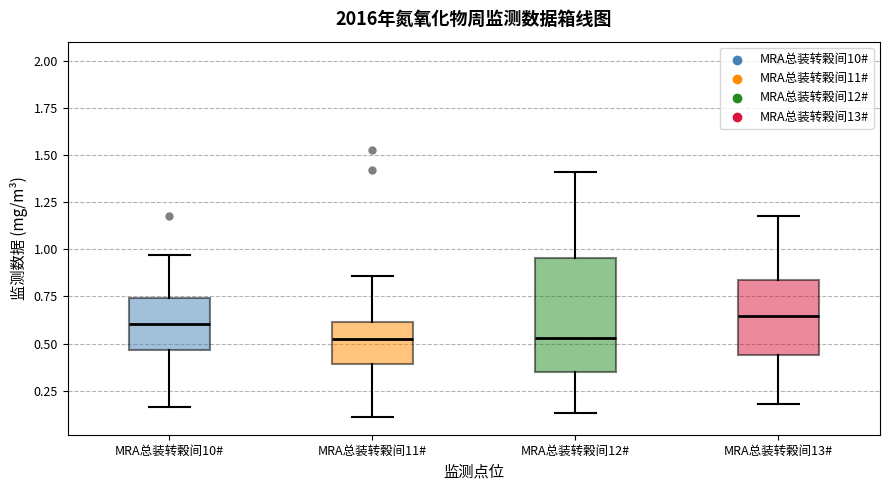

Reading left to right, read every box against the y-axis: the position of its median line, the range the box covers, and the ends of its whiskers. The values are not printed on the chart, so give them approximately, as read against the axis.

MRA总装转榖间10#: median 0.60, box 0.45 to 0.75, whiskers 0.15 to 0.95
MRA总装转榖间11#: median 0.50, box 0.40 to 0.60, whiskers 0.10 to 0.85
MRA总装转榖间12#: median 0.55, box 0.35 to 0.95, whiskers 0.15 to 1.40
MRA总装转榖间13#: median 0.65, box 0.45 to 0.85, whiskers 0.20 to 1.20